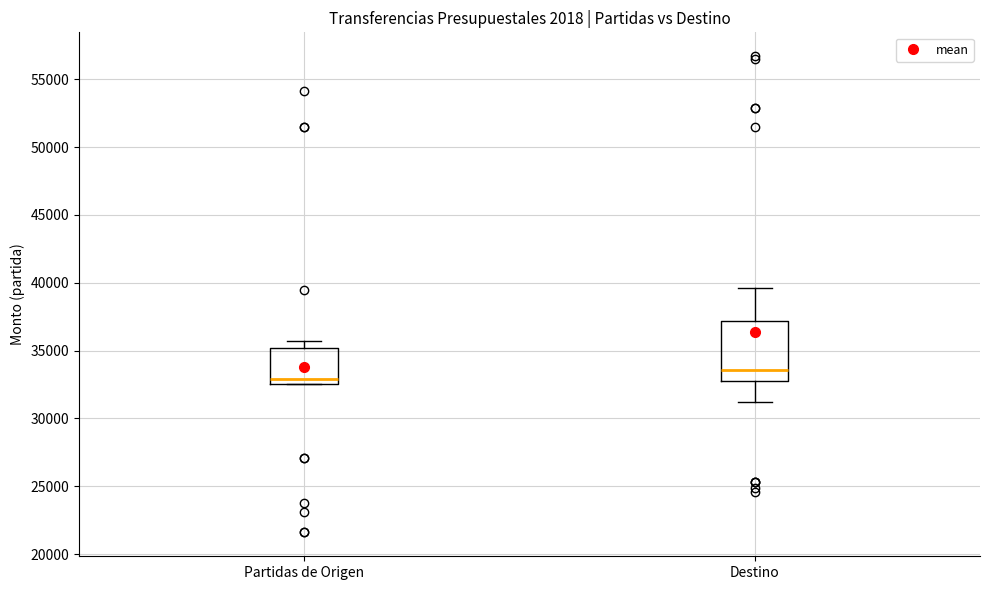

Reading left to right, transcribe this box plot: for each box, give where its median line is, the range the box spans, and where its two whiskers end, as read against the y-axis. The values are not printed on the chart, so give them approximately, as read against the axis.

Partidas de Origen: median 33000, box 32500 to 35000, whiskers 32500 to 35500
Destino: median 33500, box 33000 to 37000, whiskers 31000 to 39500